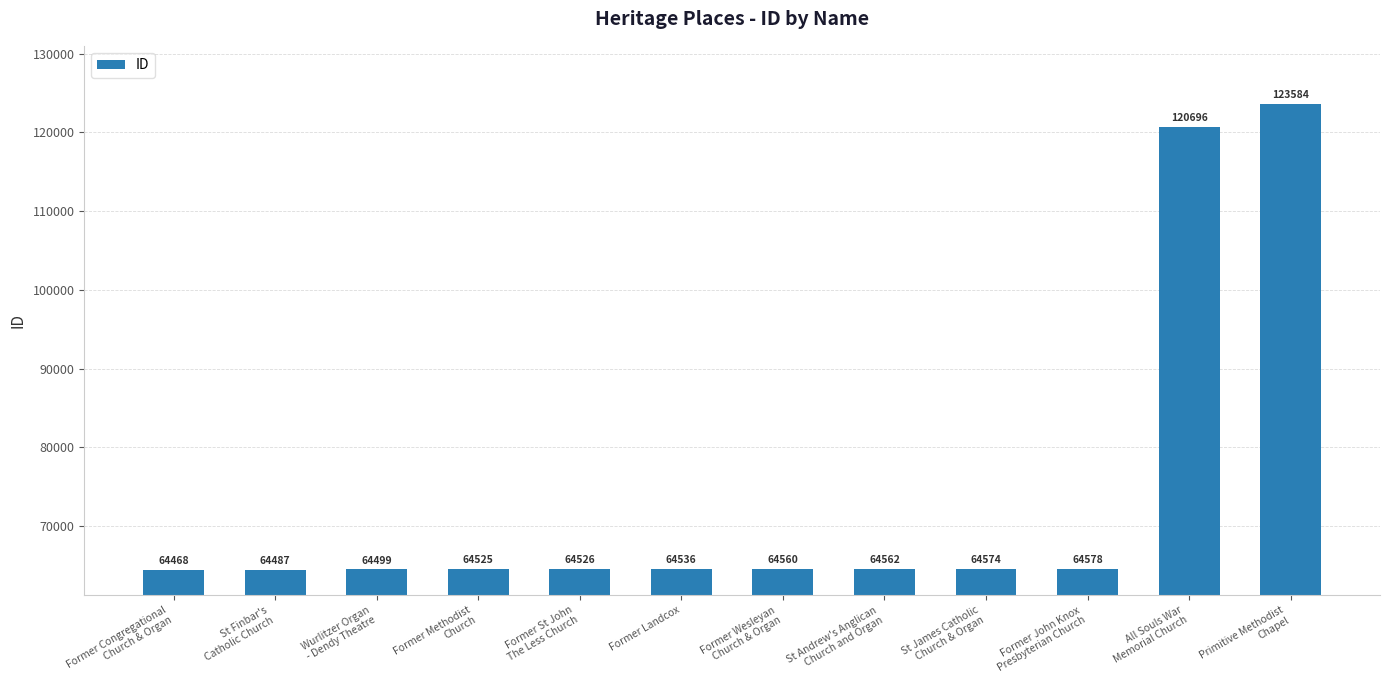

Does the chart contain stacked bars?

No